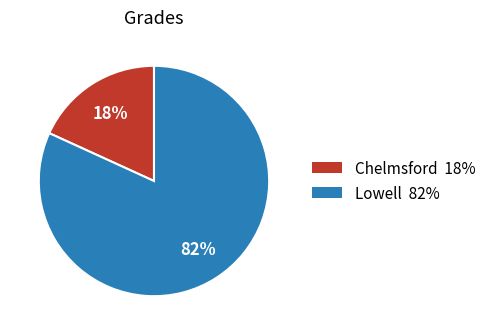

Is there any slice that represents more than half of the pie?

Yes